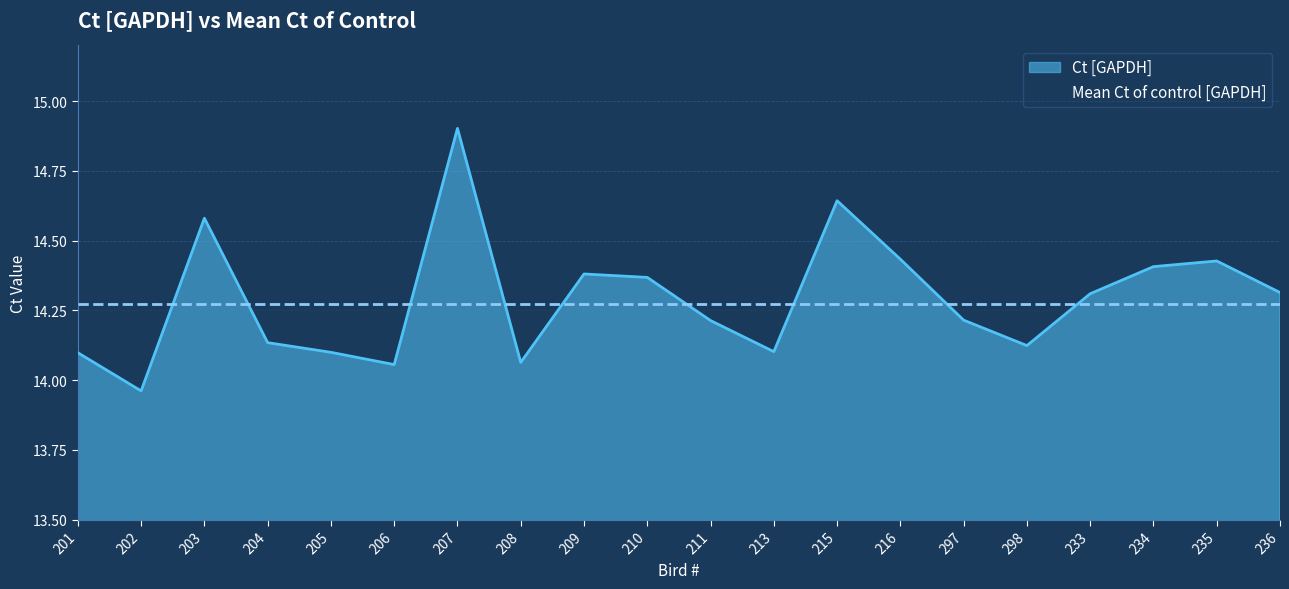

What is the sum of all values?

285.8